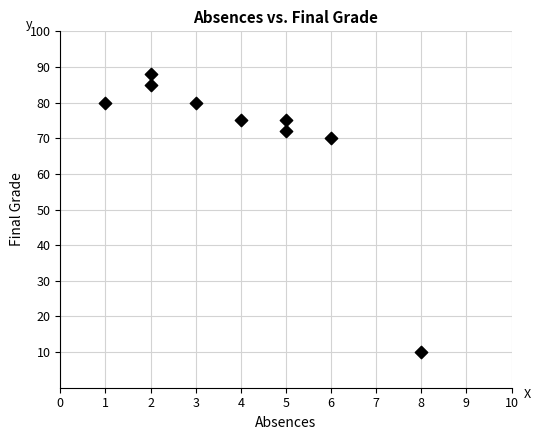

What Y value in the scatter plot is closest to 49?

70